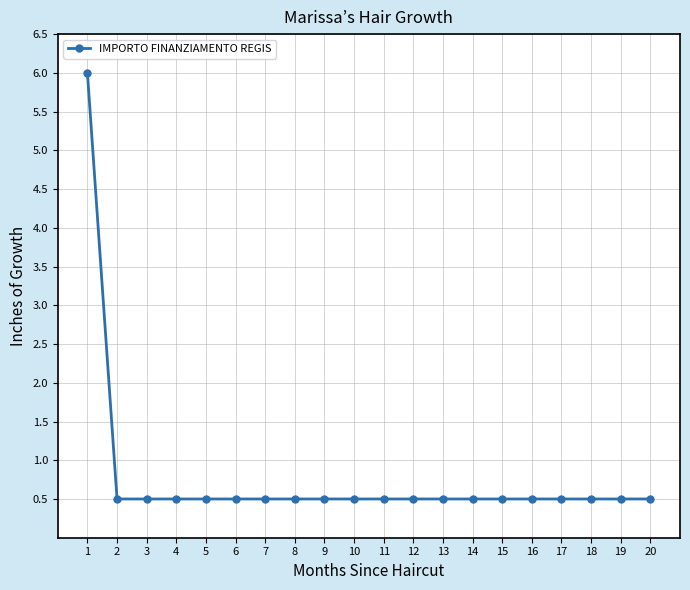

What is the minimum value shown in the chart?

0.5